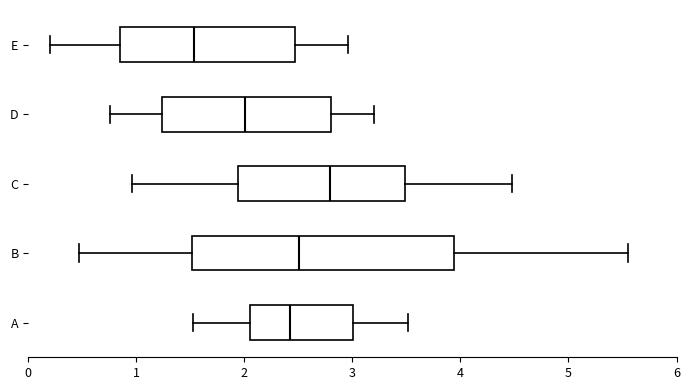

Reading bottom to top, transcribe this box plot: for each box, give where its median line is, the range the box spans, and where its two whiskers end, as read against the x-axis. The values are not printed on the chart, so give them approximately, as read against the axis.

A: median 2.4, box 2.1 to 3.0, whiskers 1.5 to 3.5
B: median 2.5, box 1.5 to 3.9, whiskers 0.5 to 5.5
C: median 2.8, box 1.9 to 3.5, whiskers 1.0 to 4.5
D: median 2.0, box 1.2 to 2.8, whiskers 0.8 to 3.2
E: median 1.5, box 0.9 to 2.5, whiskers 0.2 to 3.0